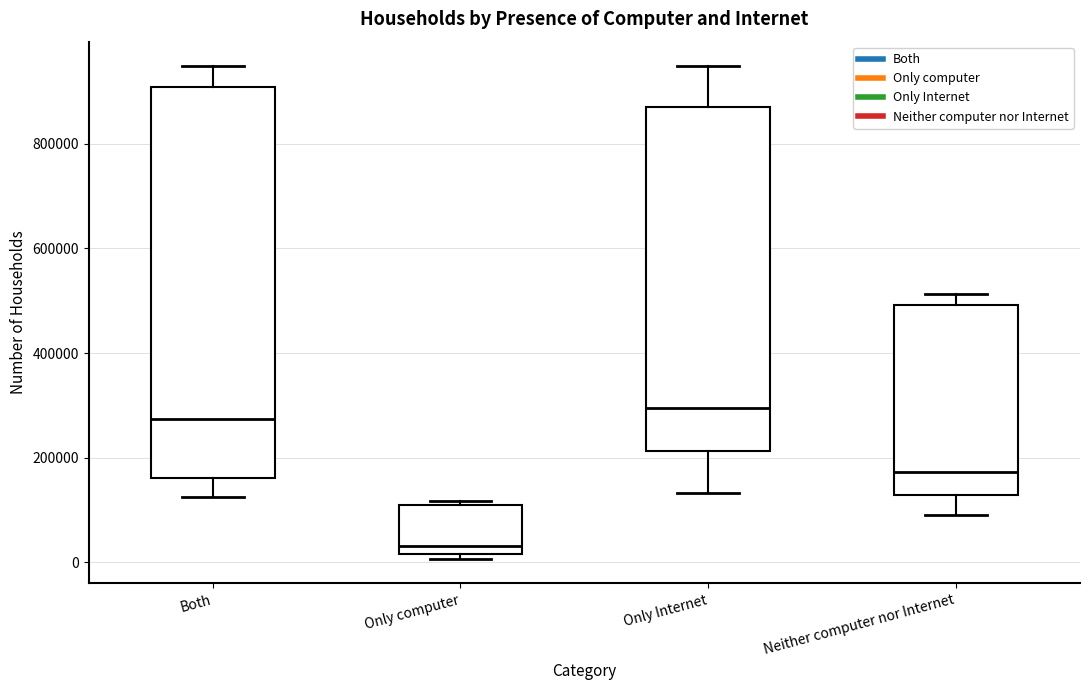

Where is the upper edge of the box for Only computer on the y-axis? The values are not printed on the chart, so give them approximately, as read against the axis.

100000